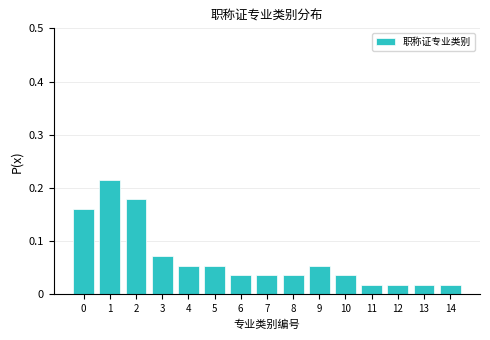

Which has a higher value, 11 or 5?

5